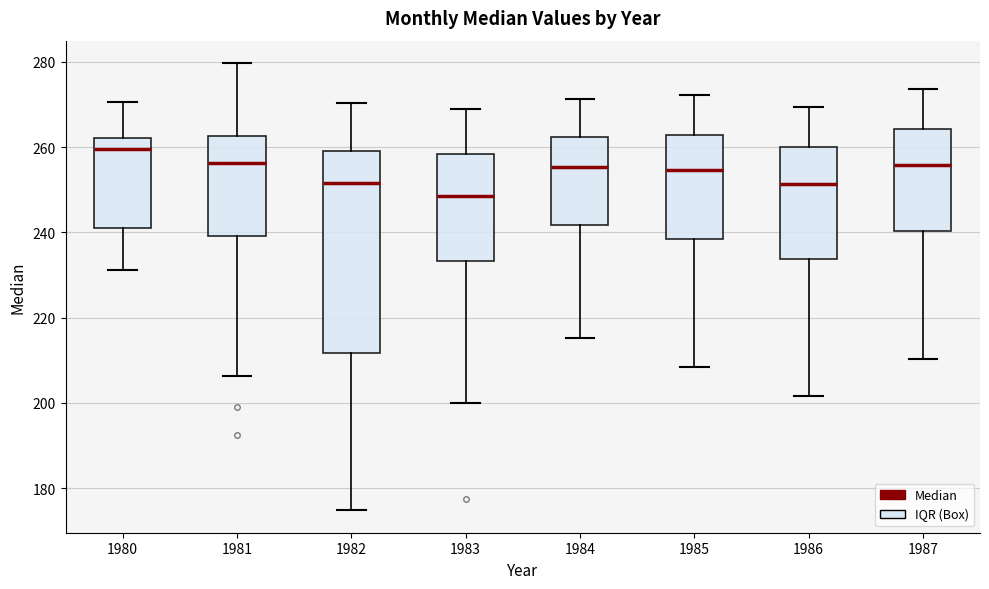

Which box's median line is the lowest?

1983